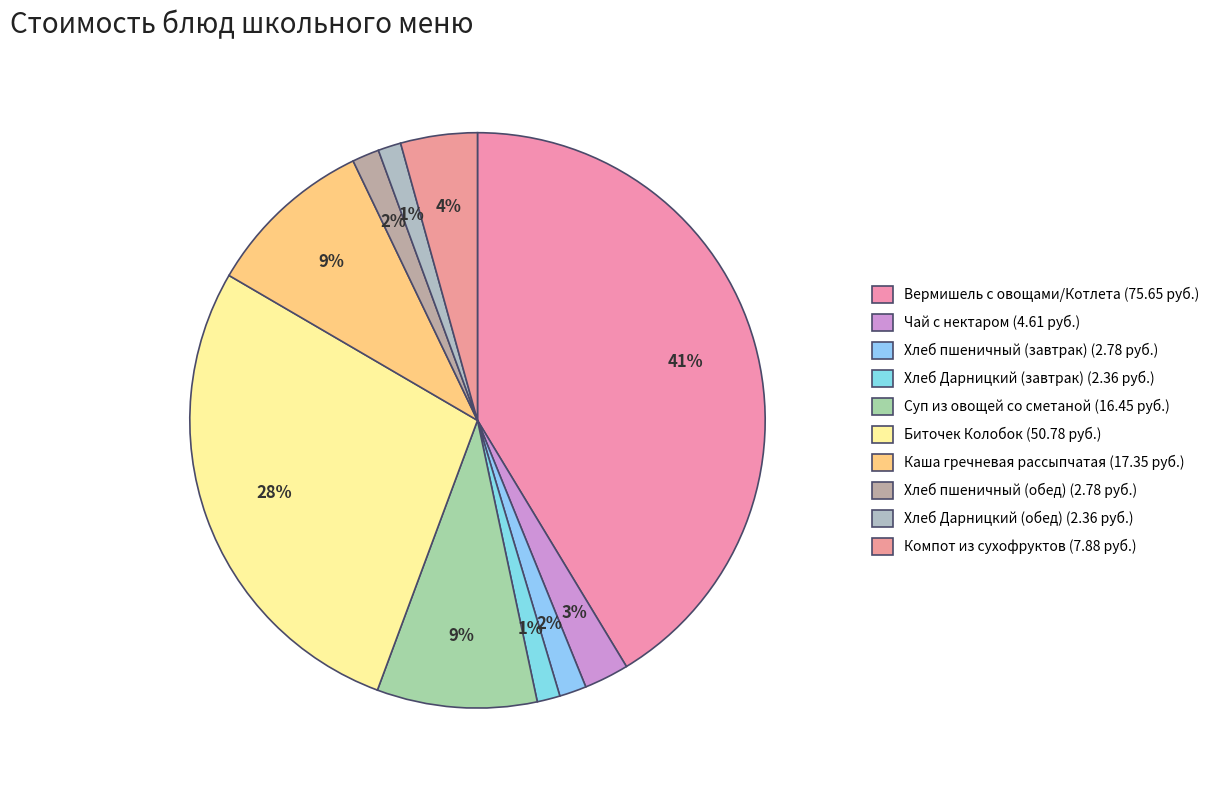

What percentage is the Вермишель с овощами/Котлета slice, to the nearest percent?

41%